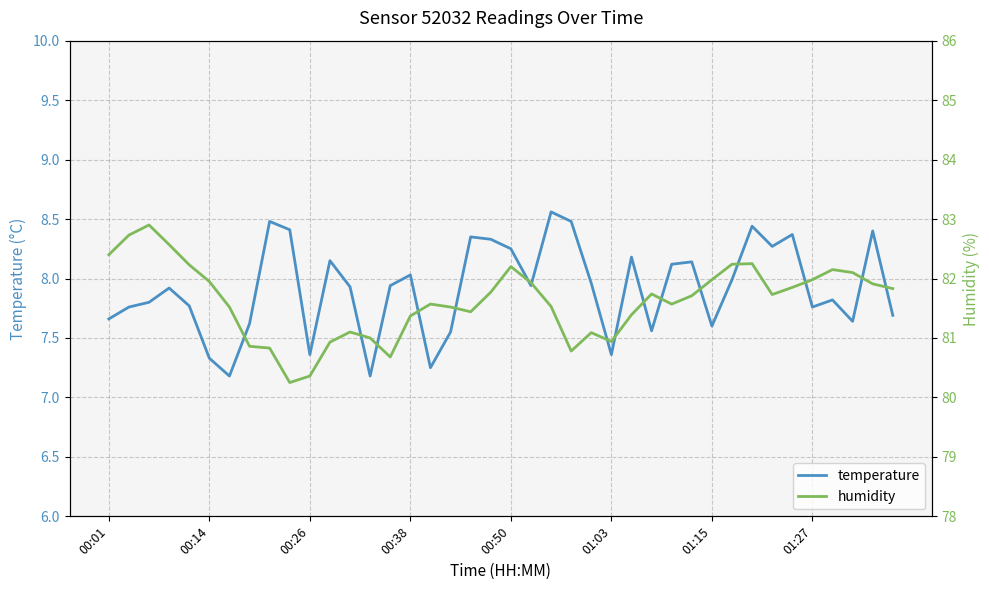

What is the approximate value of humidity at 39?

81.8